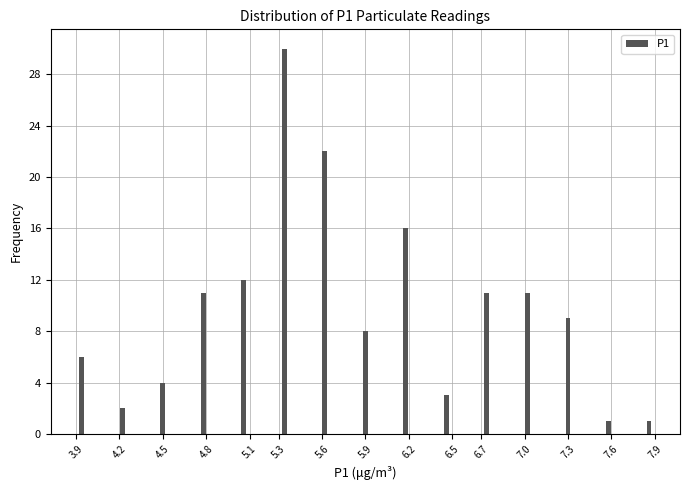

Reading right to left, transcribe all the data shown in this chart.

7.9=1	7.6=1	7.3=9	7.0=11	6.7=11	6.5=3	6.2=16	5.9=8	5.6=22	5.3=30	5.1=12	4.8=11	4.5=4	4.2=2	3.9=6